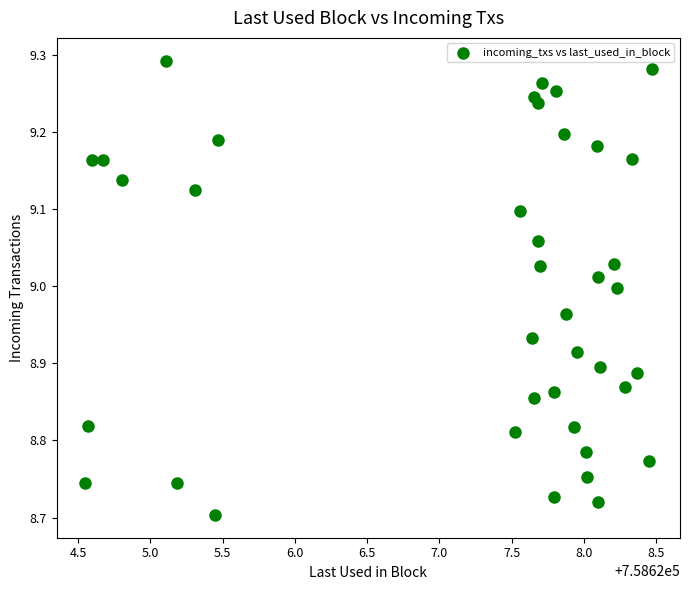

What is the range of X values (max minus min)?

3.9